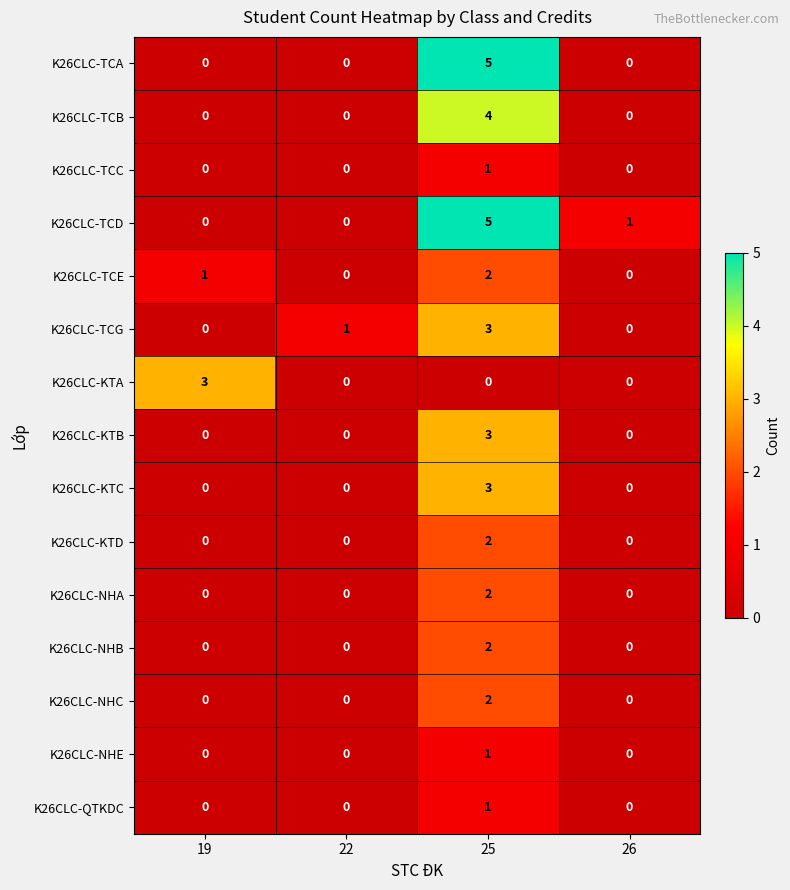

What is the maximum value shown in the chart?

5